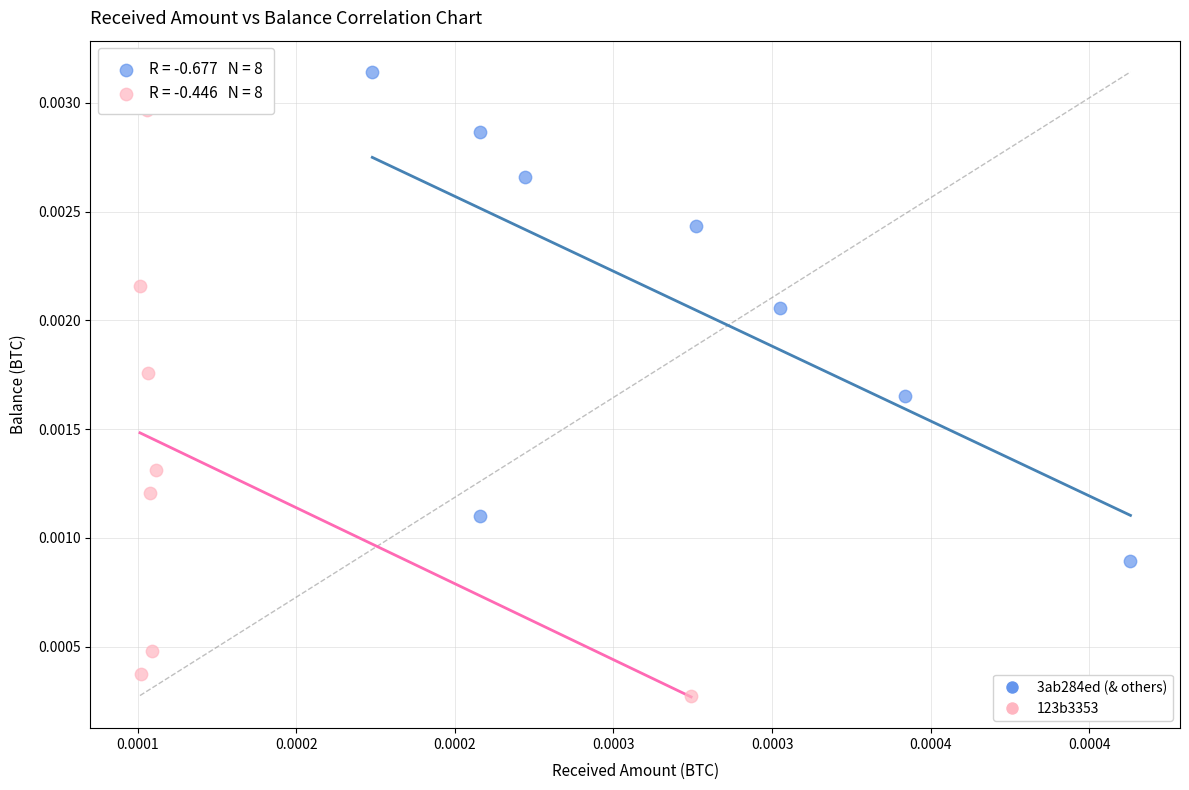

Which series has the widest spread of Y values?

123b3353